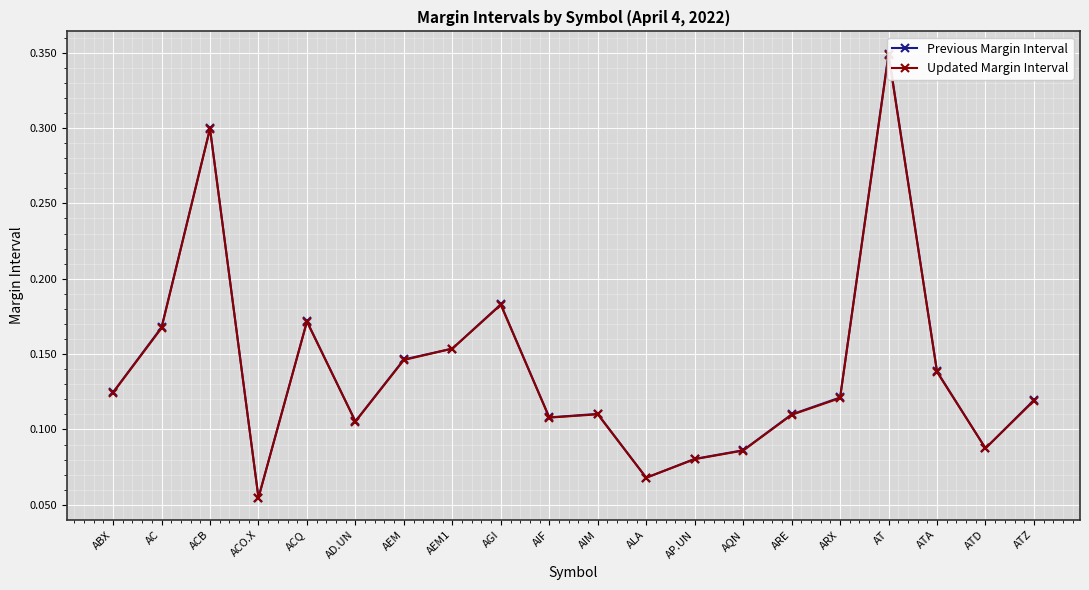

After their last crossing, which series has the higher values: Updated Margin Interval or Previous Margin Interval?

Previous Margin Interval